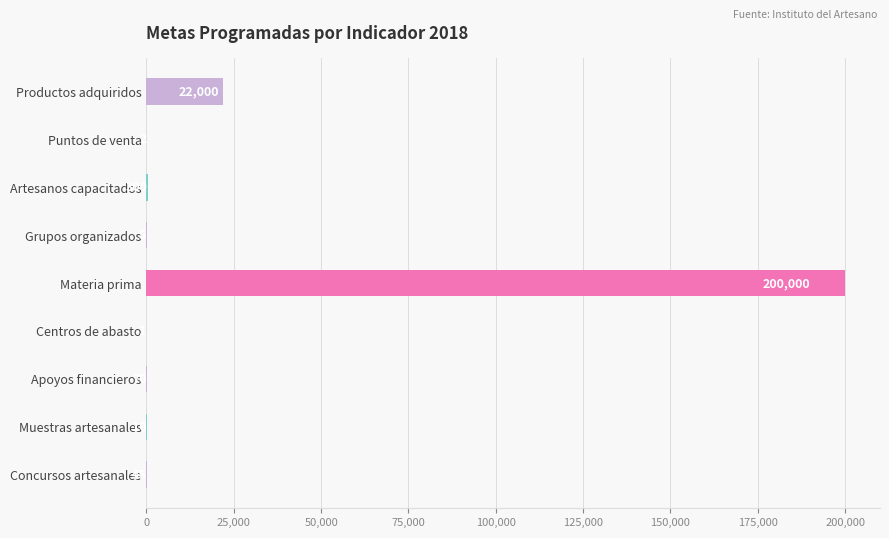

Between Centros de abasto and Muestras artesanales, which is larger?

Muestras artesanales